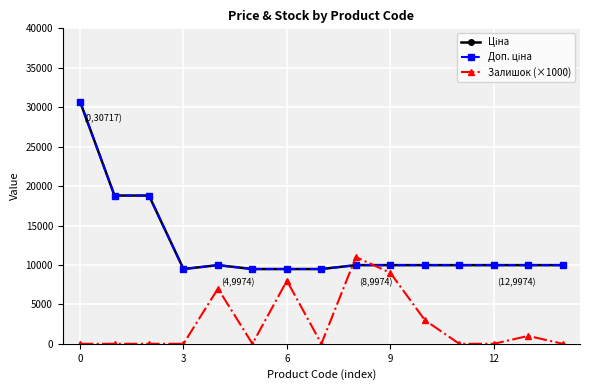

What is the difference between the maximum and minimum values in the Ціна series?

21237.1